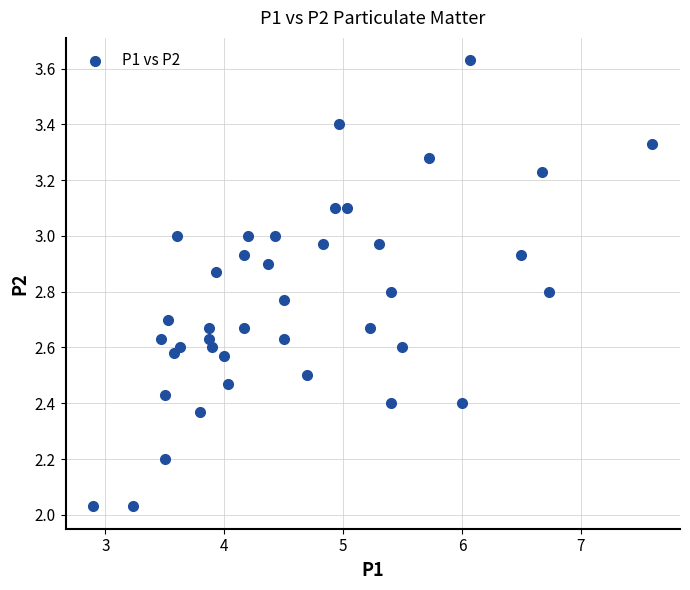

What is the range of X values (max minus min)?

4.7